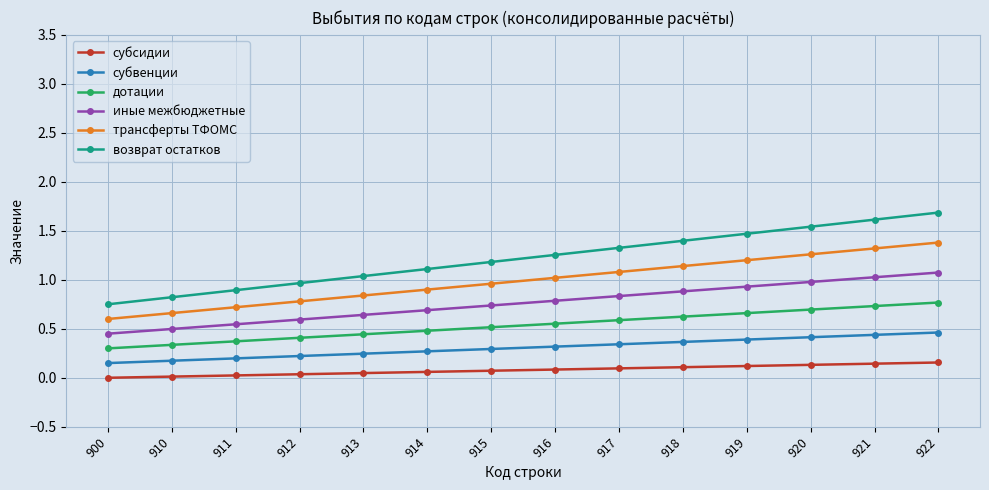

Which series has the widest spread of values?

возврат остатков